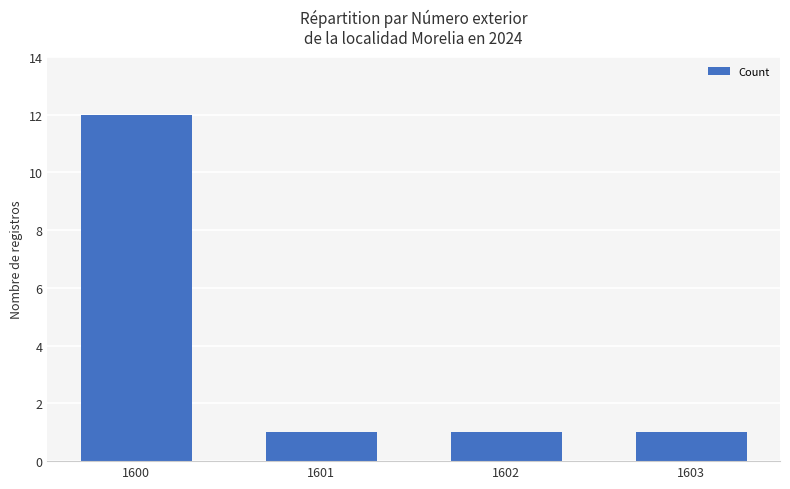

Which category has the highest value across all series?

1600